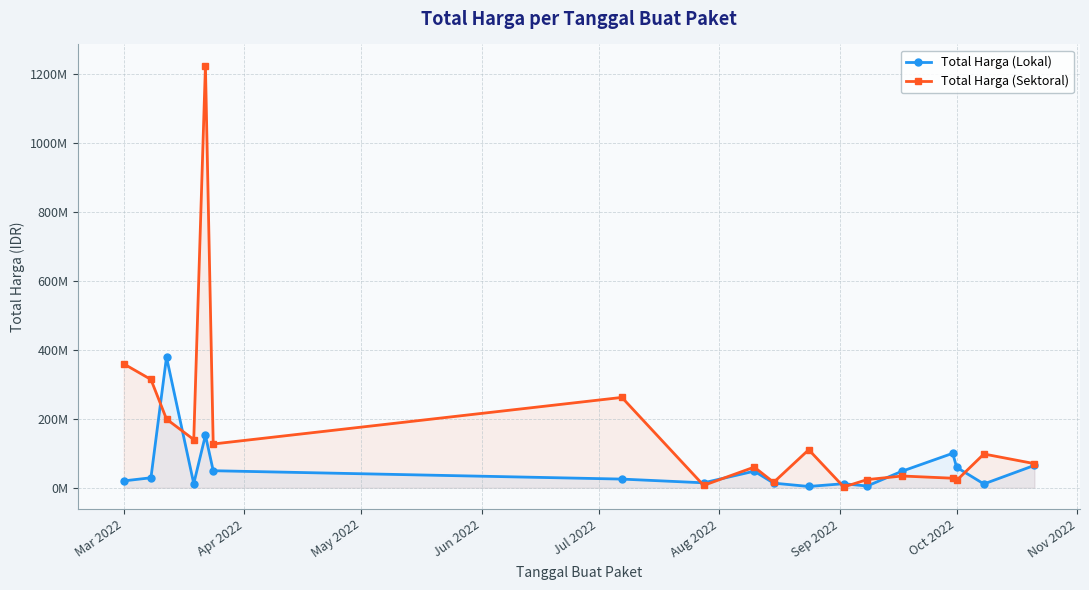

What is the maximum value shown in the chart?

1224682000